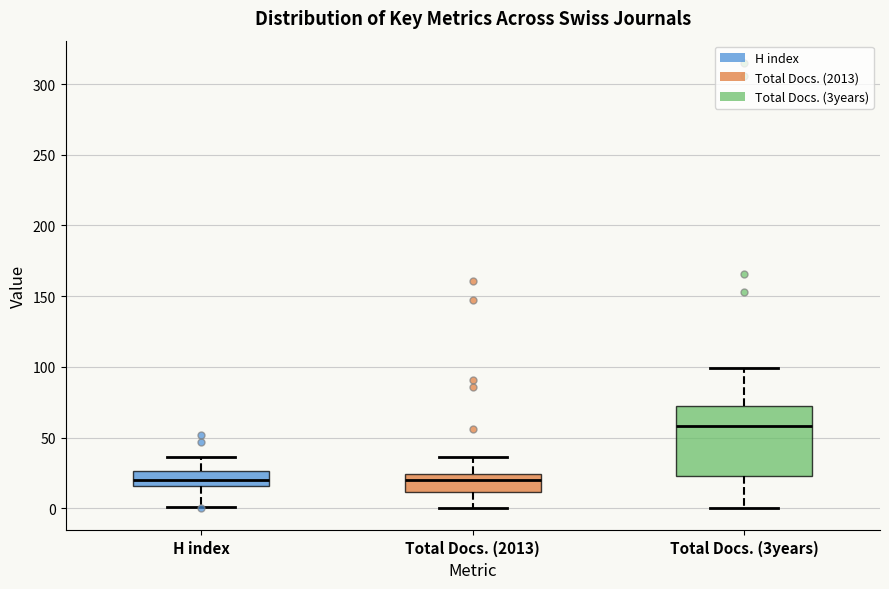

Comparing the boxes themselves (not the whiskers), which one is the tallest?

Total Docs. (3years)